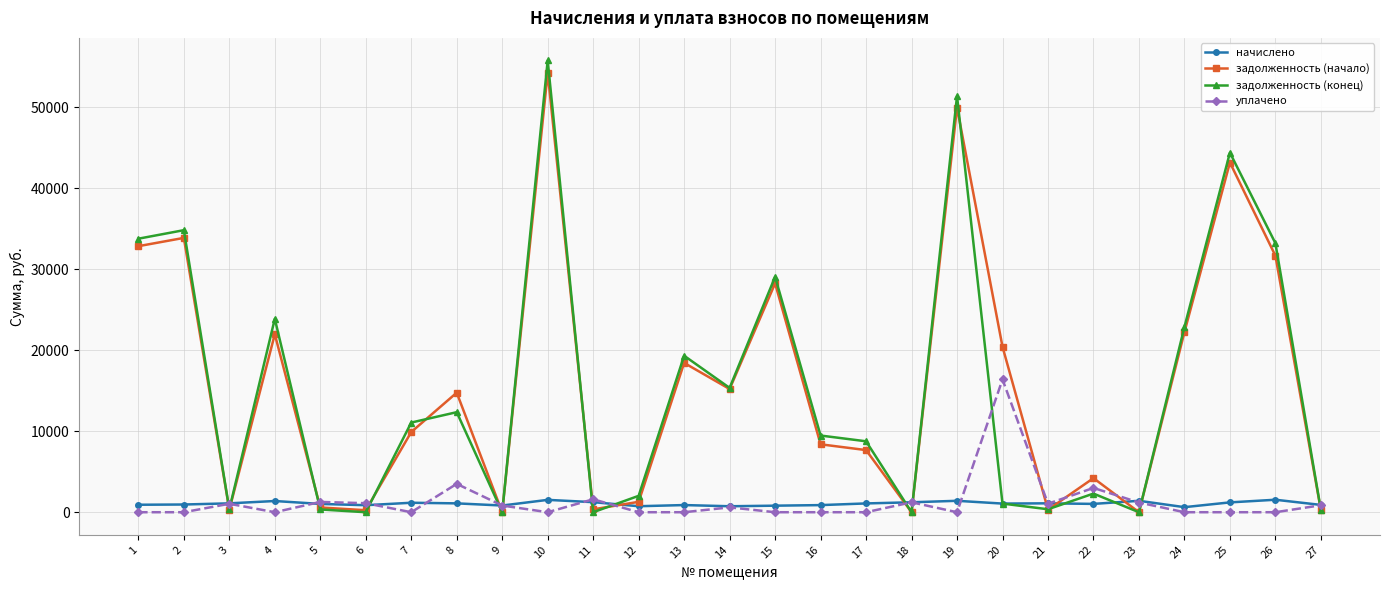

Does the chart have visible grid lines?

Yes